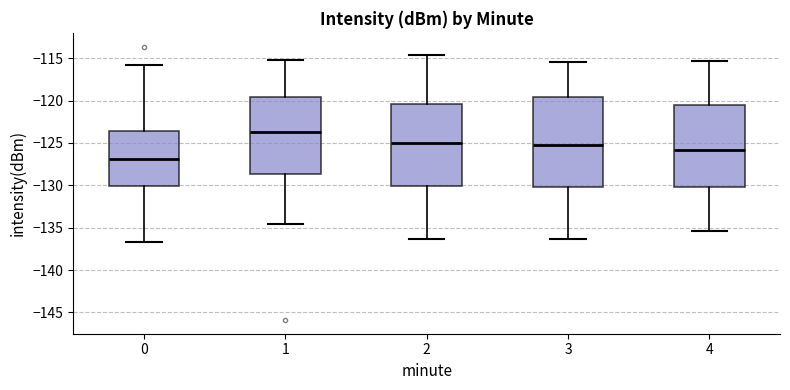

Reading left to right, transcribe this box plot: for each box, give where its median line is, the range the box spans, and where its two whiskers end, as read against the y-axis. The values are not printed on the chart, so give them approximately, as read against the axis.

0: median -127.0, box -130.0 to -123.5, whiskers -136.5 to -116.0
1: median -123.5, box -128.5 to -119.5, whiskers -134.5 to -115.0
2: median -125.0, box -130.0 to -120.5, whiskers -136.5 to -114.5
3: median -125.0, box -130.0 to -119.5, whiskers -136.5 to -115.5
4: median -126.0, box -130.0 to -120.5, whiskers -135.5 to -115.5